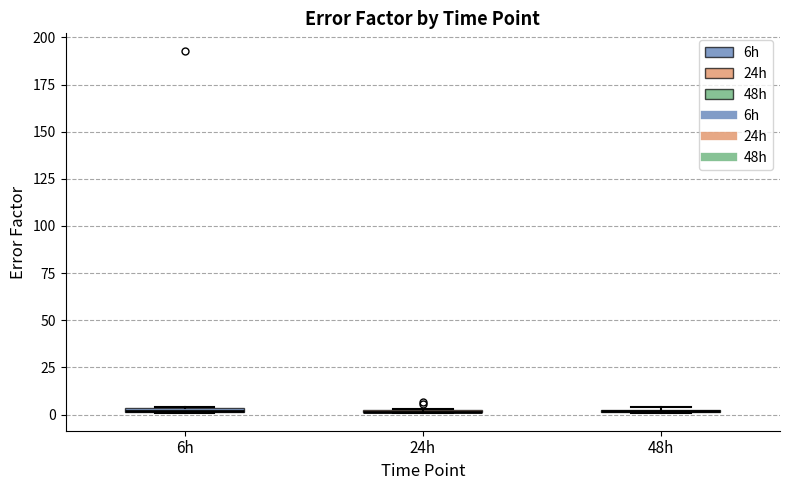

Where is the upper edge of the box for 6h on the y-axis? The values are not printed on the chart, so give them approximately, as read against the axis.

5